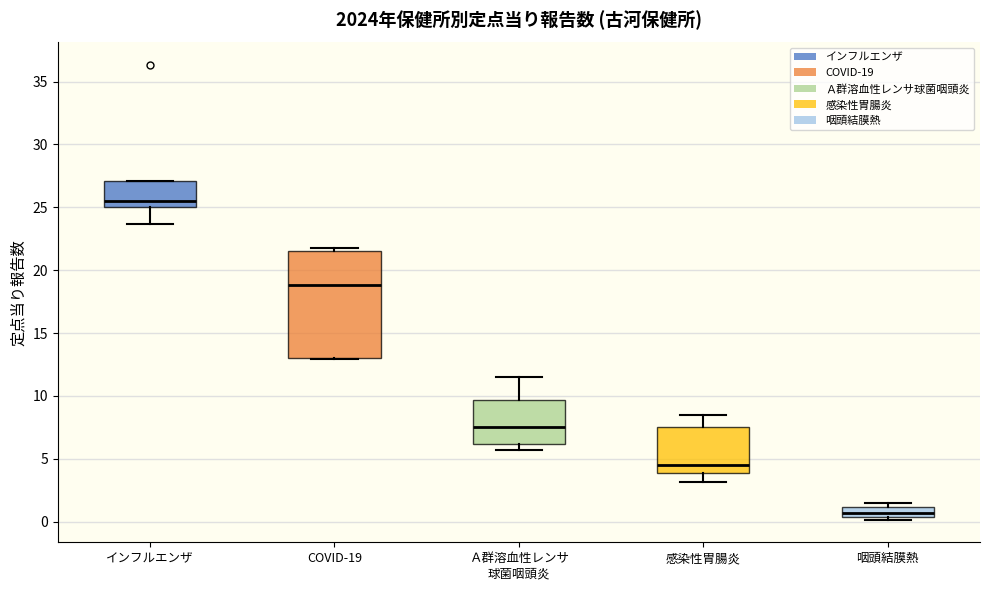

Reading left to right, transcribe this box plot: for each box, give where its median line is, the range the box spans, and where its two whiskers end, as read against the y-axis. The values are not printed on the chart, so give them approximately, as read against the axis.

インフルエンザ: median 25.5, box 25.0 to 27.0, whiskers 23.5 to 27.0
COVID-19: median 19.0, box 13.0 to 21.5, whiskers 13.0 to 22.0
Ａ群溶血性レンサ 球菌咽頭炎: median 7.5, box 6.0 to 9.5, whiskers 5.5 to 11.5
感染性胃腸炎: median 4.5, box 4.0 to 7.5, whiskers 3.0 to 8.5
咽頭結膜熱: median 0.5 (inside the box), box 0.5 to 1.0, whiskers 0.0 to 1.5